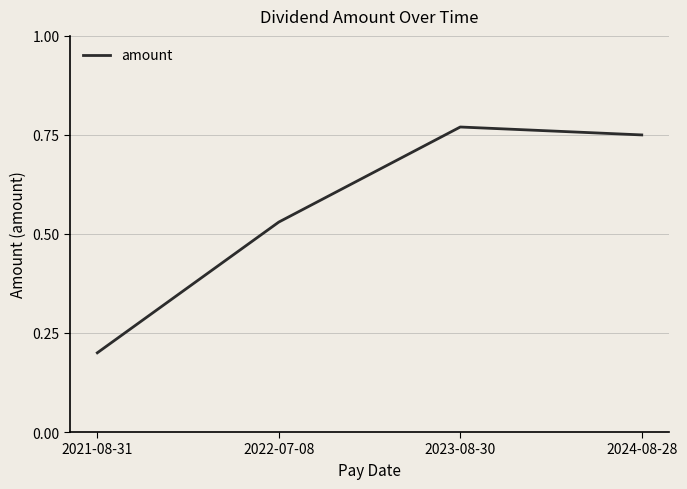

Is it true that the value at 2021-08-31 is 0.1?

False